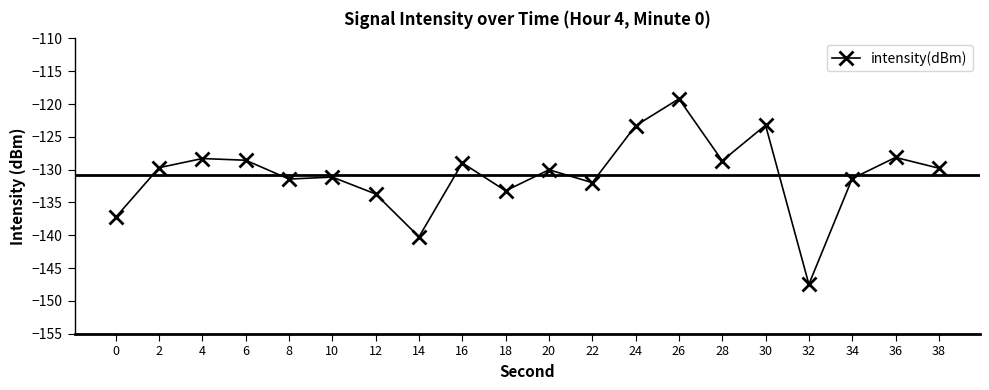

What is the change in value from 18 to 26?

+14.0